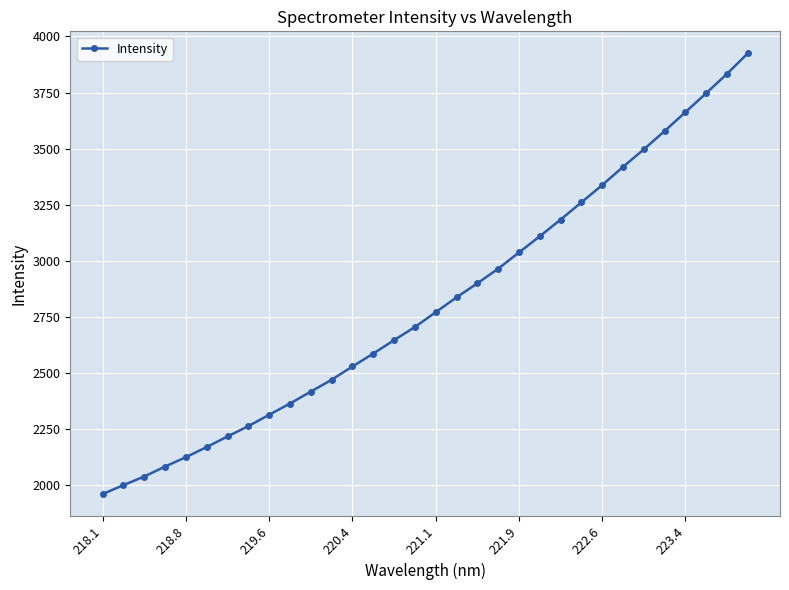

True or false: the data has more than 2 interior local peaks.

False